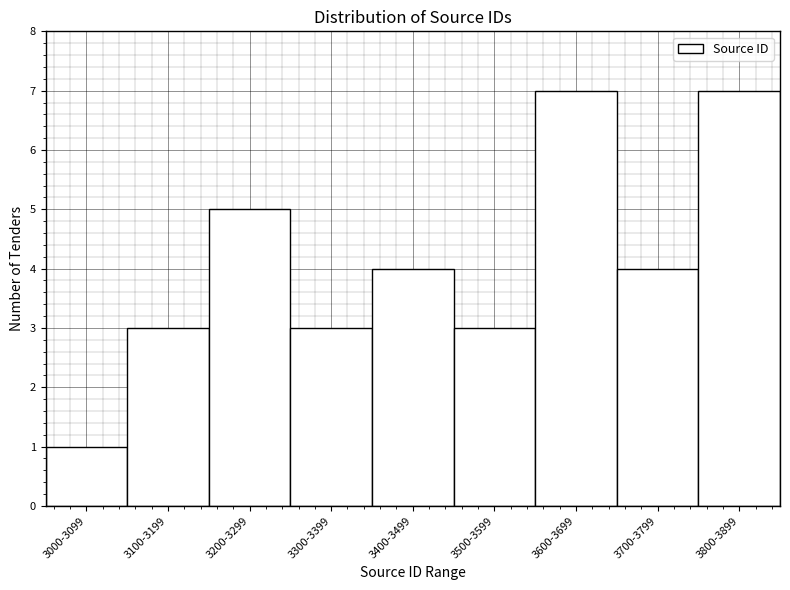

Reading left to right, what are all the values shown in this chart?

1	3	5	3	4	3	7	4	7